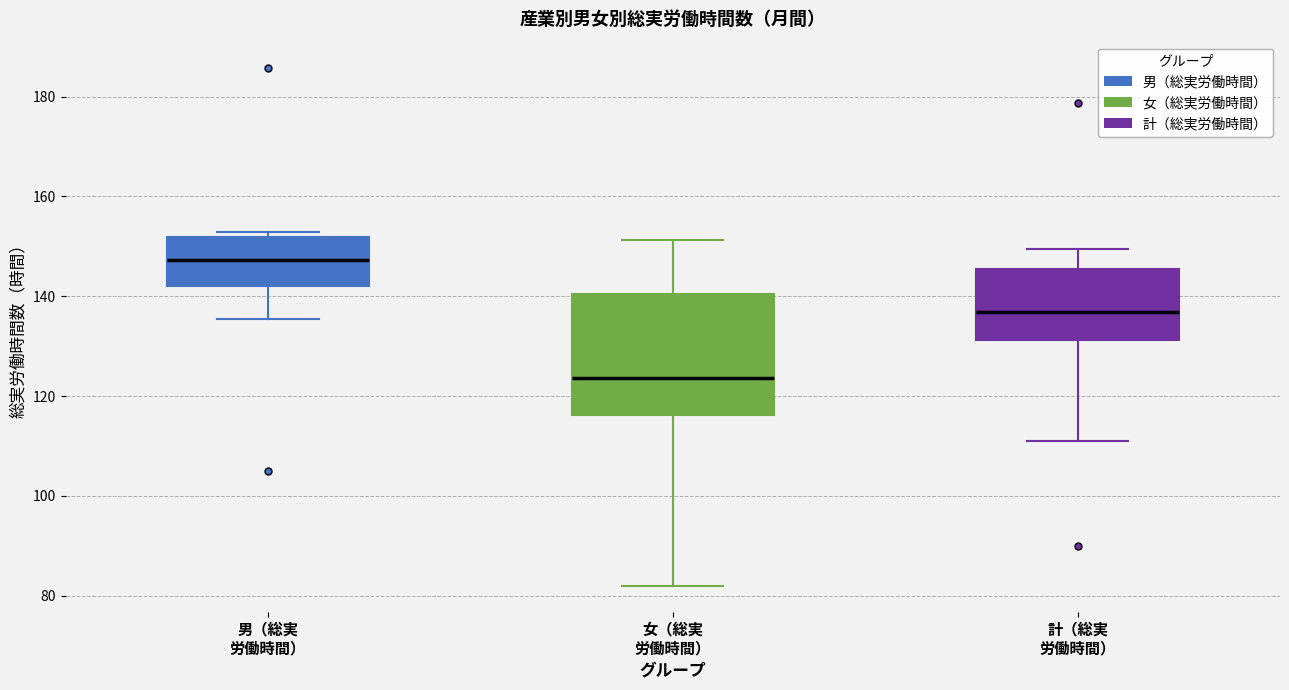

Reading left to right, read every box against the y-axis: the position of its median line, the range the box covers, and the ends of its whiskers. The values are not printed on the chart, so give them approximately, as read against the axis.

男（総実 労働時間）: median 148, box 142 to 152, whiskers 136 to 152 (just above the box's upper edge)
女（総実 労働時間）: median 124, box 116 to 140, whiskers 82 to 152
計（総実 労働時間）: median 136, box 132 to 146, whiskers 112 to 150